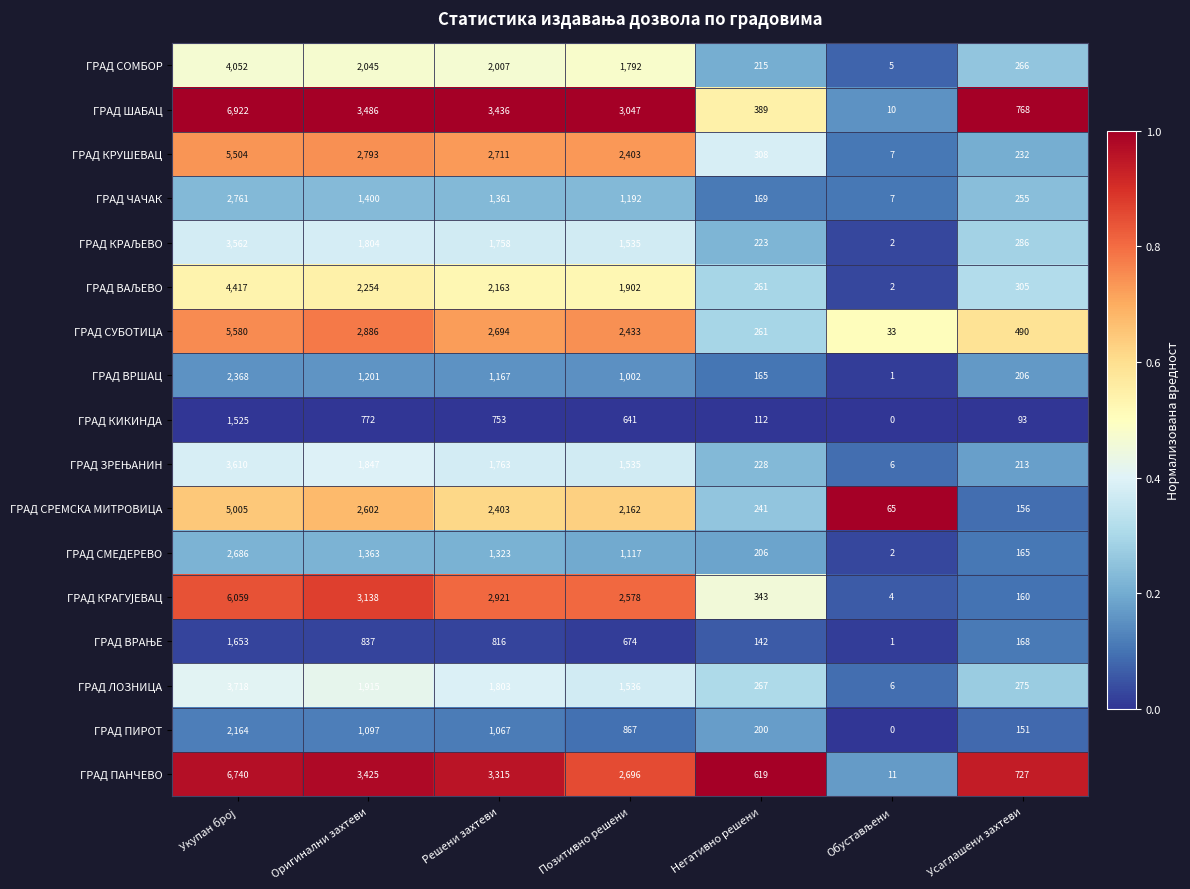

The value of ГРАД ШАБАЦ at Решени захтеви is 1873. True or false?

False